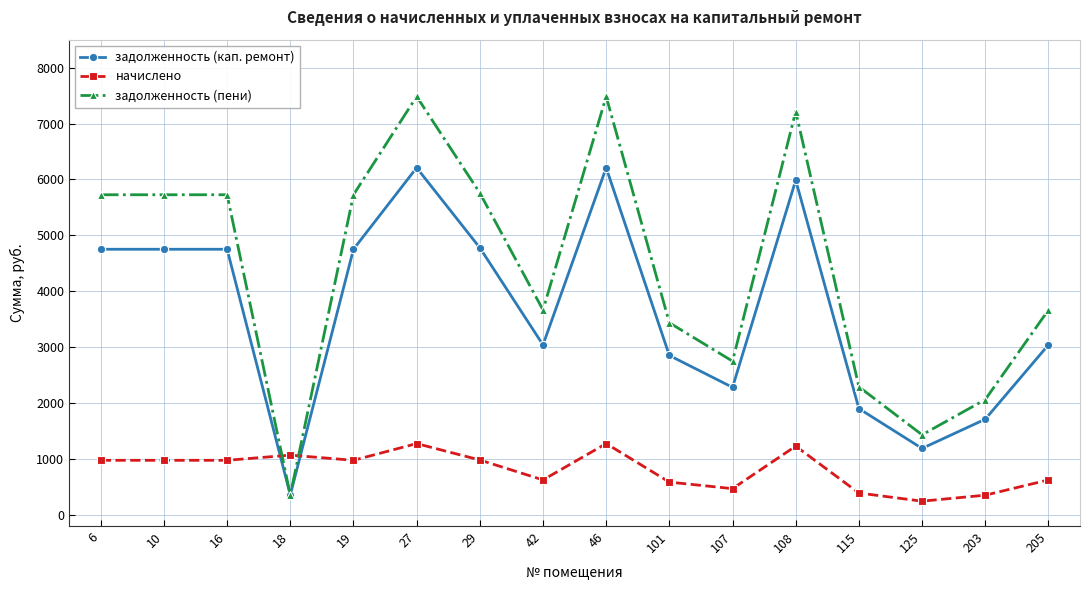

List the series in order of their overall mean, lowest first.

начислено, задолженность (кап. ремонт), задолженность (пени)